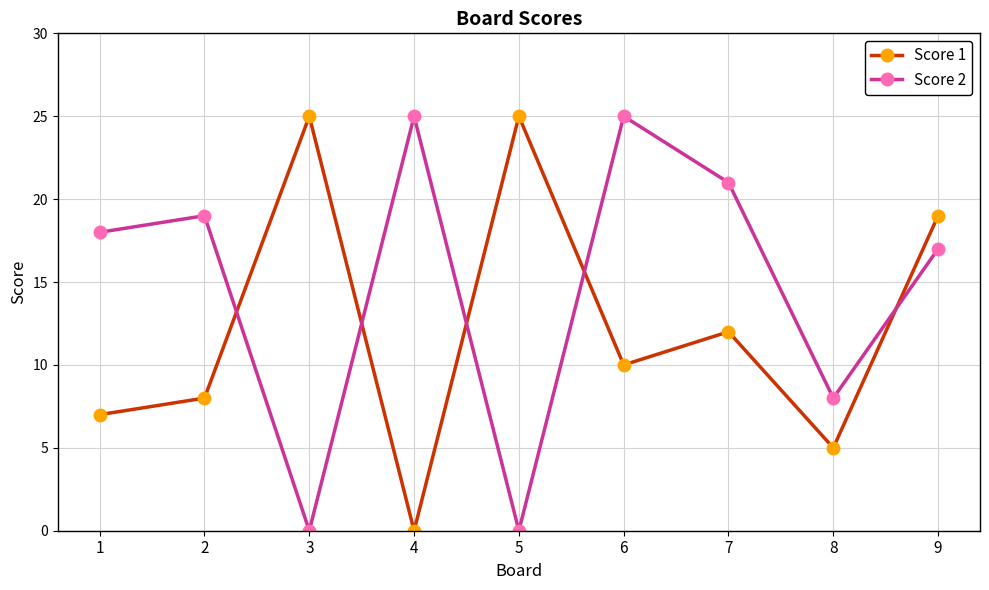

What is the total value across all series at 4?

25